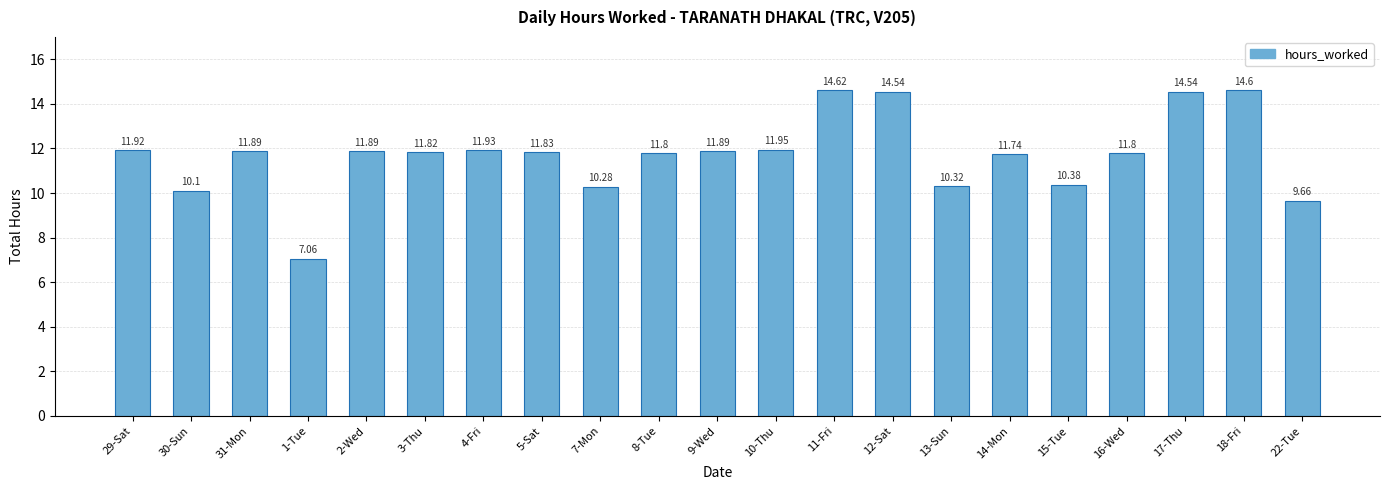

What is the average value?

11.7